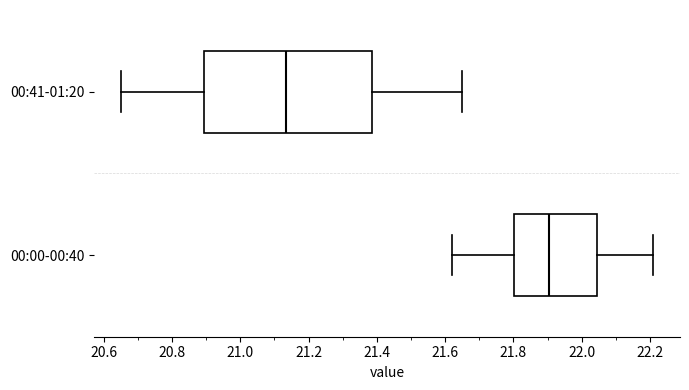

Reading bottom to top, read every box against the x-axis: the position of its median line, the range the box covers, and the ends of its whiskers. The values are not printed on the chart, so give them approximately, as read against the axis.

00:00-00:40: median 21.90, box 21.80 to 22.04, whiskers 21.62 to 22.22
00:41-01:20: median 21.14, box 20.90 to 21.38, whiskers 20.66 to 21.66